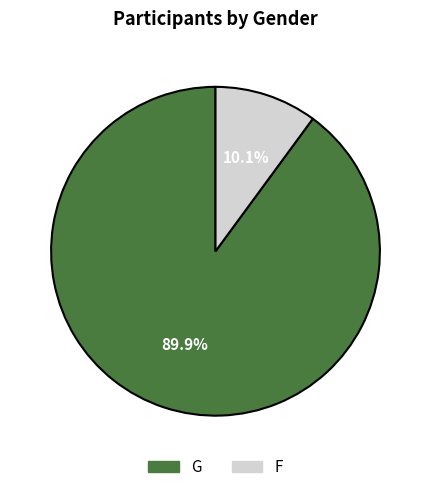

How many segments does this pie chart have?

2